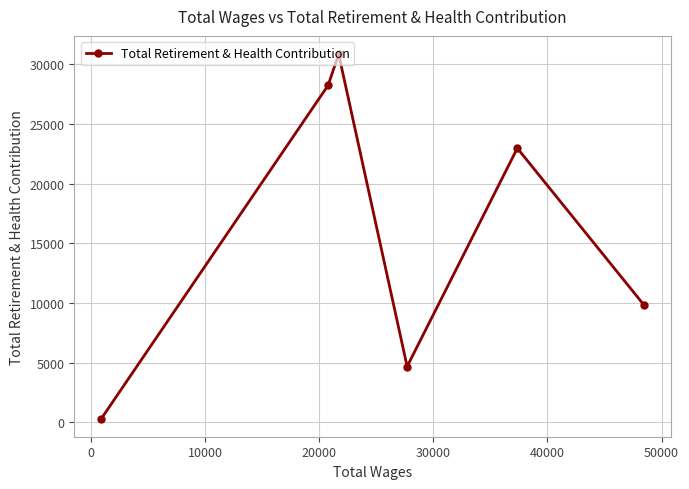

True or false: there are more than 0 points higher than both neighbors.

True